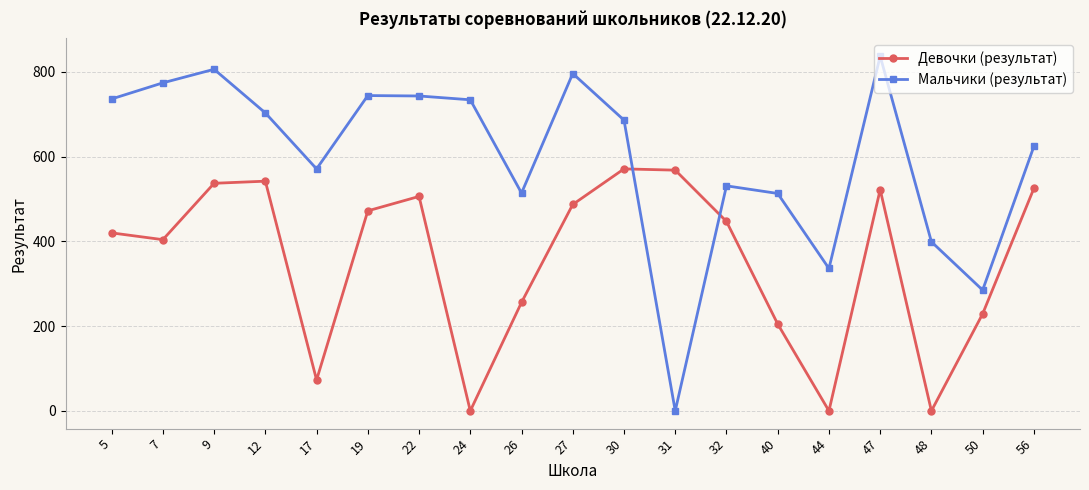

How many categories are shown in the chart?

19